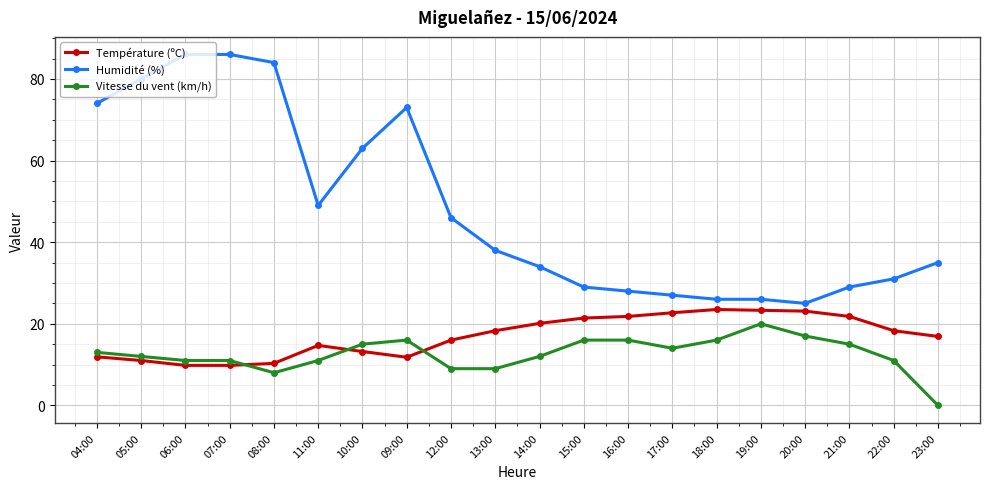

How many lines are shown in the chart?

3